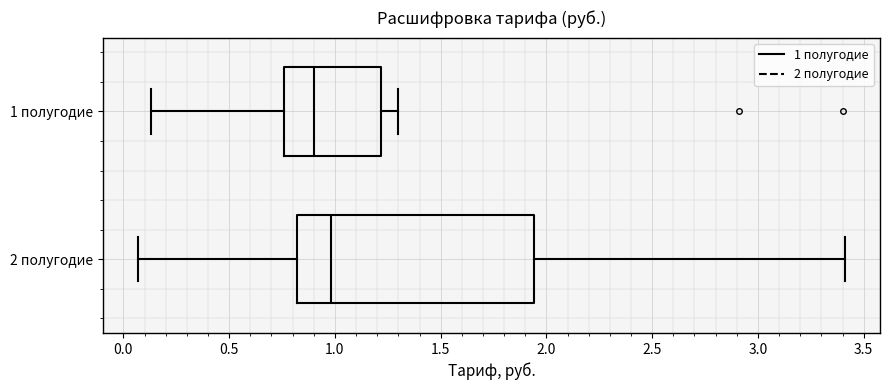

Which box's median line is the furthest to the right?

2 полугодие